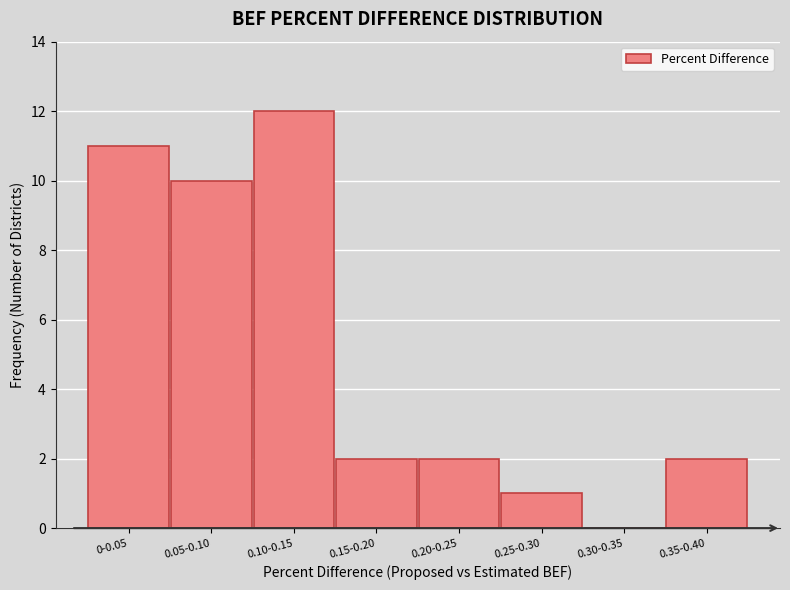

Reading left to right, what are all the values shown in this chart?

0-0.05=11	0.05-0.10=10	0.10-0.15=12	0.15-0.20=2	0.20-0.25=2	0.25-0.30=1	0.30-0.35=0	0.35-0.40=2